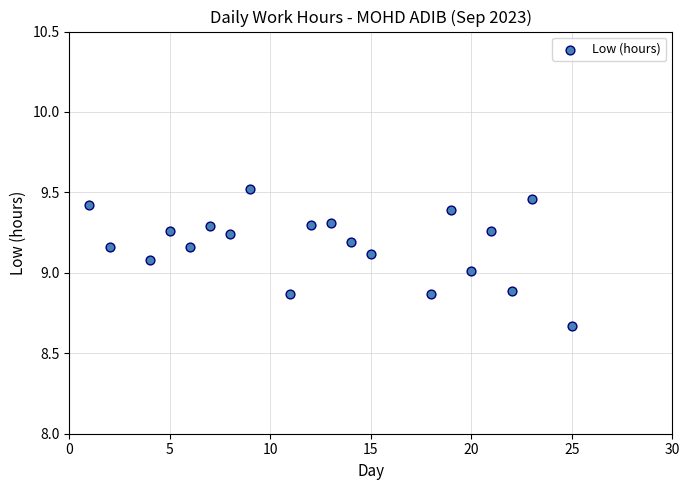

What is the range of X values (max minus min)?

24.0